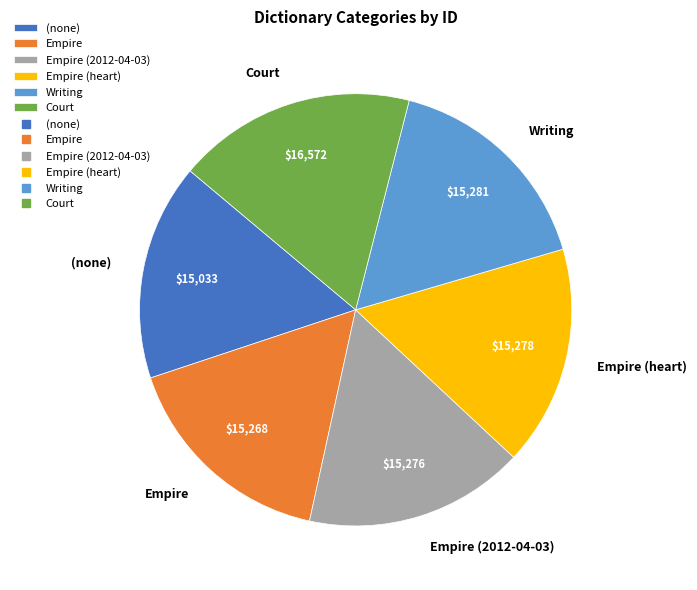

How many segments does this pie chart have?

6